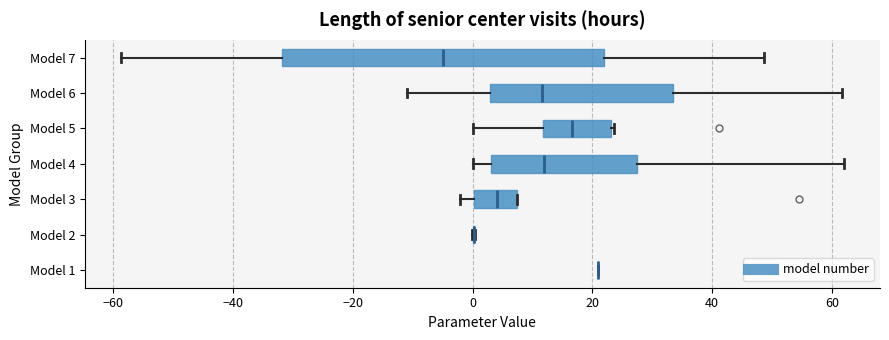

Reading bottom to top, transcribe this box plot: for each box, give where its median line is, the range the box spans, and where its two whiskers end, as read against the x-axis. The values are not printed on the chart, so give them approximately, as read against the axis.

Model 1: box collapsed to a line at 20, whiskers 20 to 20
Model 2: box collapsed to a line at 0, whiskers 0 to 0
Model 3: median 4, box 0 to 8, whiskers -2 to 8
Model 4: median 12, box 4 to 28, whiskers 0 to 62
Model 5: median 16, box 12 to 24, whiskers 0 to 24
Model 6: median 12, box 2 to 34, whiskers -10 to 62
Model 7: median -4, box -32 to 22, whiskers -58 to 48